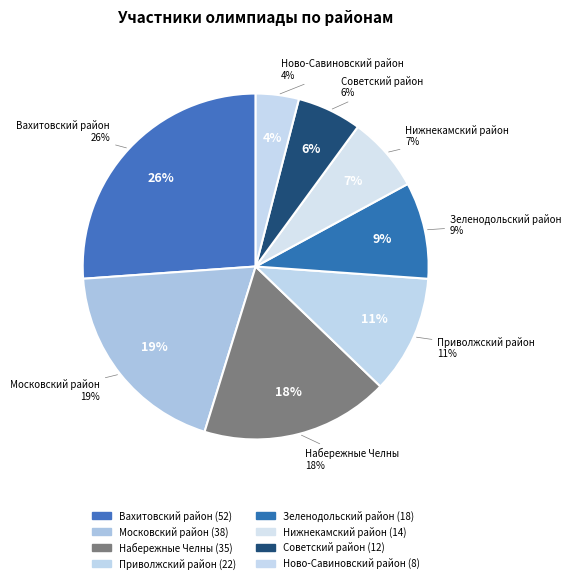

What is the change in value from Советский район to Ново-Савиновский район?

-4